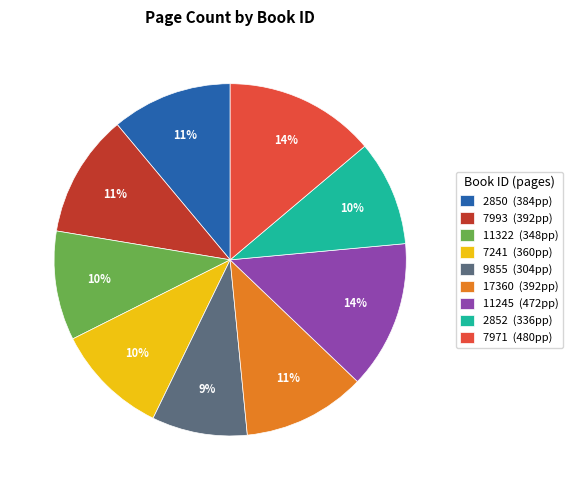

Does 7971 represent more than half of the total?

No